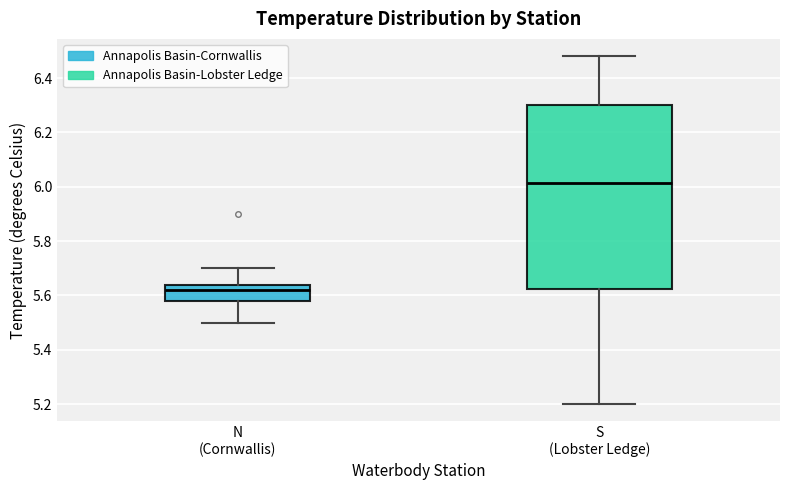

Which box has the lowest median line?

N (Cornwallis)